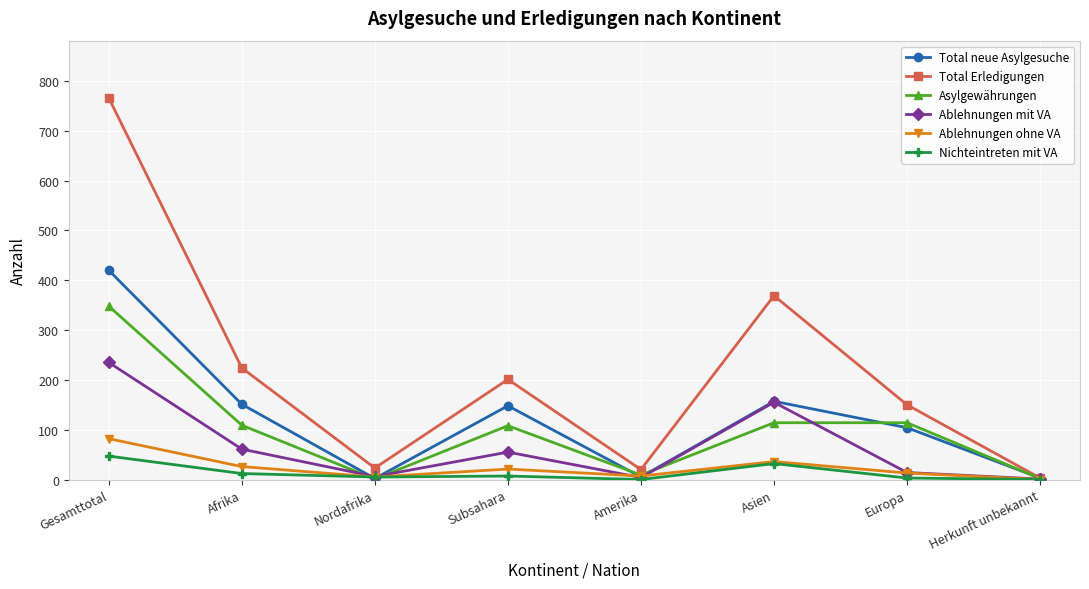

Which series changed the most between Gesamttotal and Europa?

Total Erledigungen